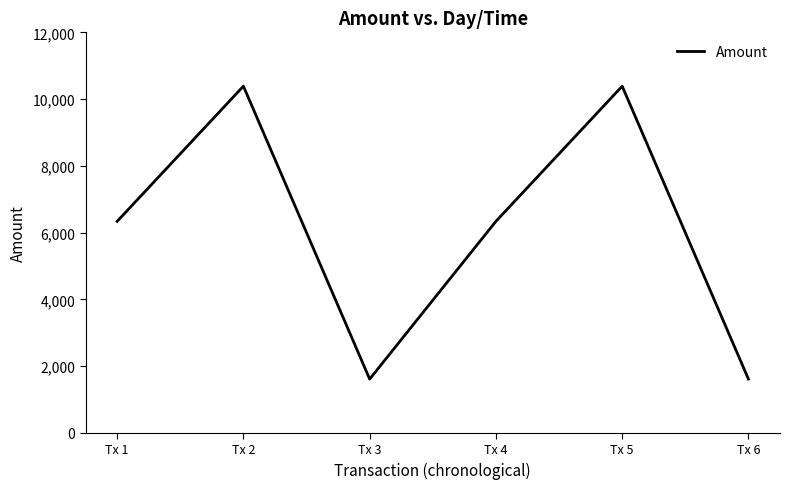

How many values are below 6337?

3